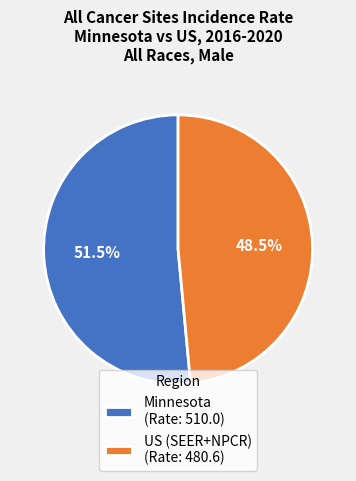

Which category has the smallest portion of the pie?

US (SEER+NPCR)